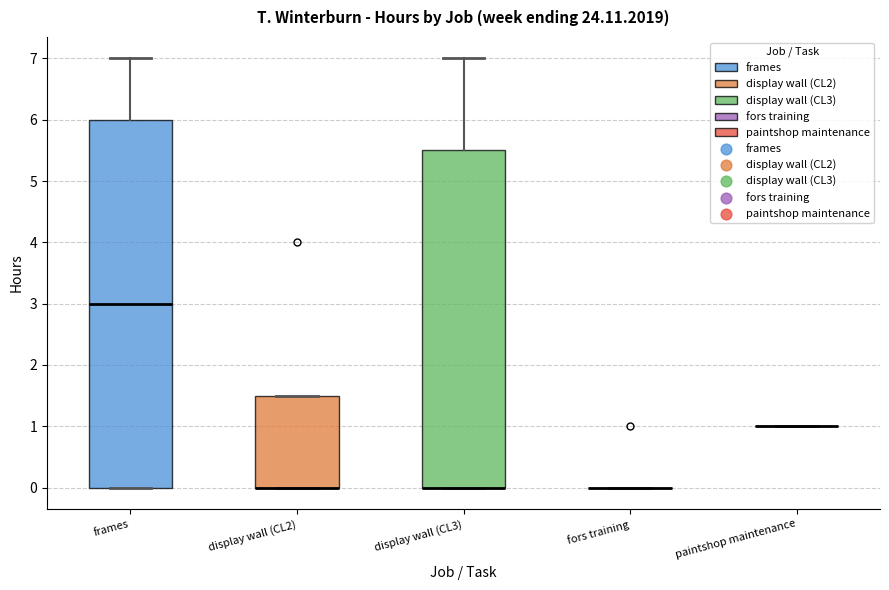

Comparing the boxes themselves (not the whiskers), which one is the tallest?

frames